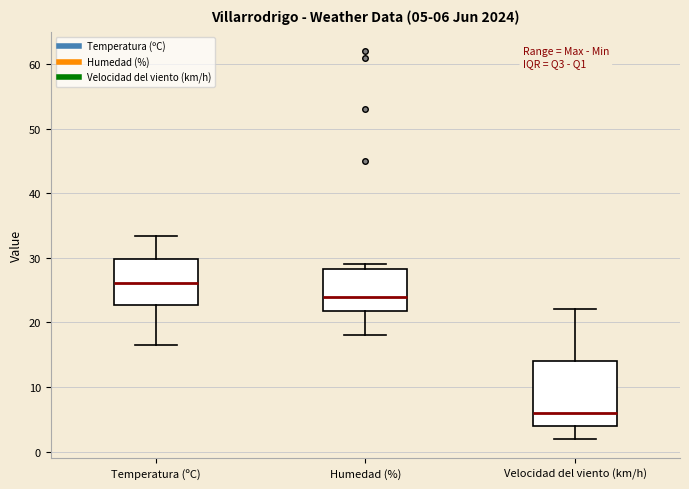

Which box has the highest median line?

Temperatura (ºC)